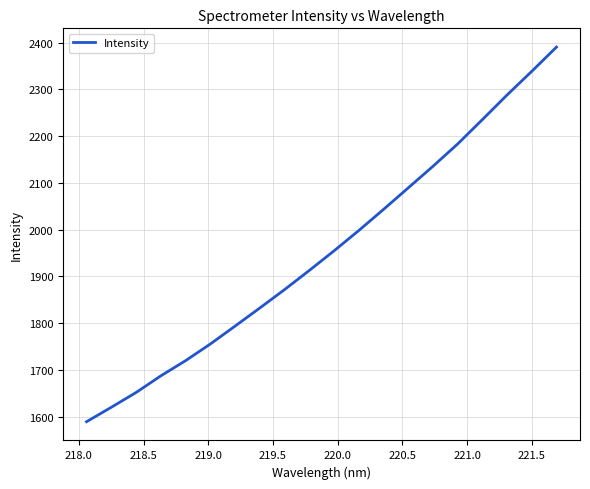

What is the greatest value displayed?

2390.3